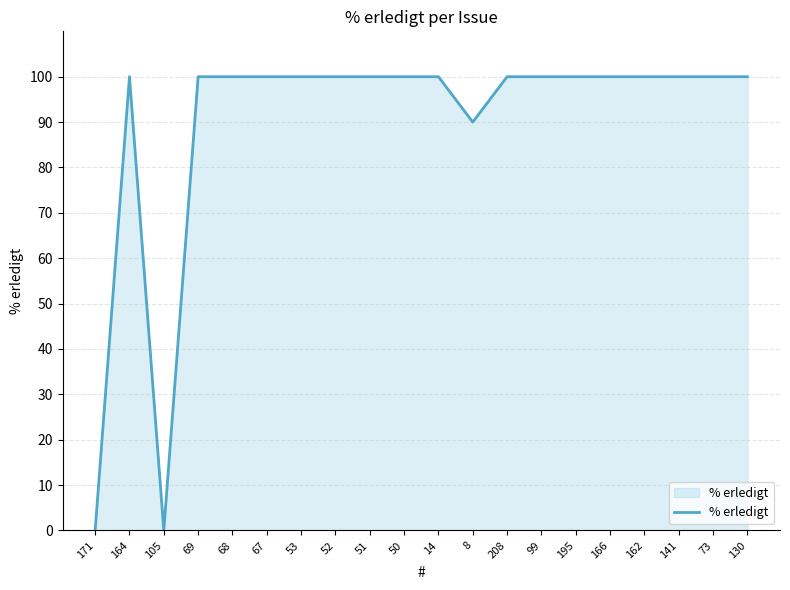

True or false: the data shows 27 at 67.

False